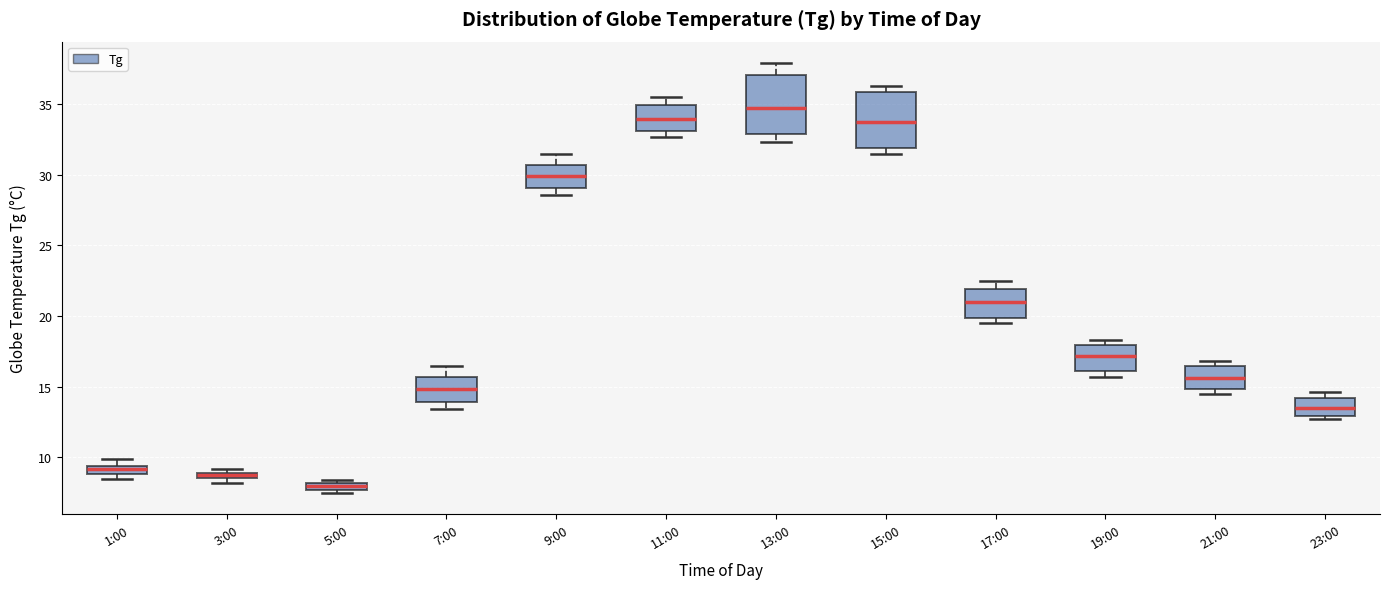

Where is the upper edge of the box for 3:00 on the y-axis? The values are not printed on the chart, so give them approximately, as read against the axis.

9.0